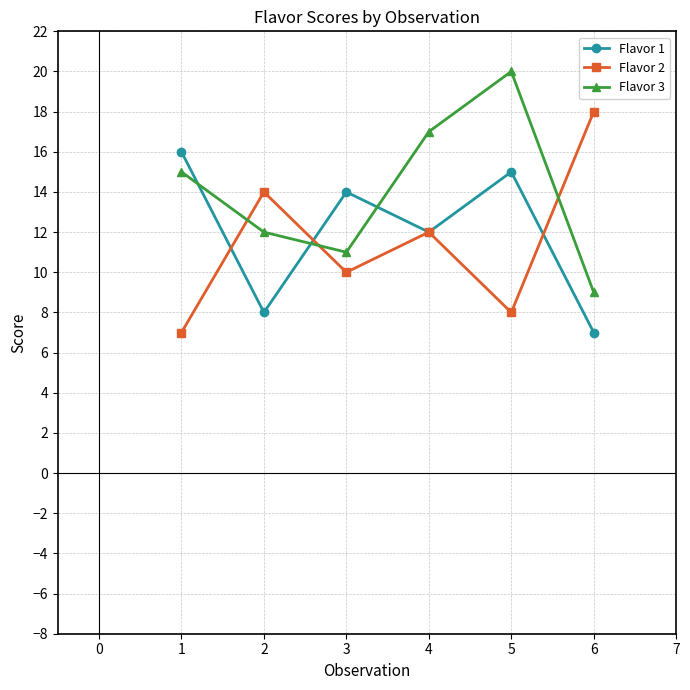

Reading right to left, transcribe all the data shown in this chart.

Flavor 1: 7	15	12	14	8	16
Flavor 2: 18	8	12	10	14	7
Flavor 3: 9	20	17	11	12	15